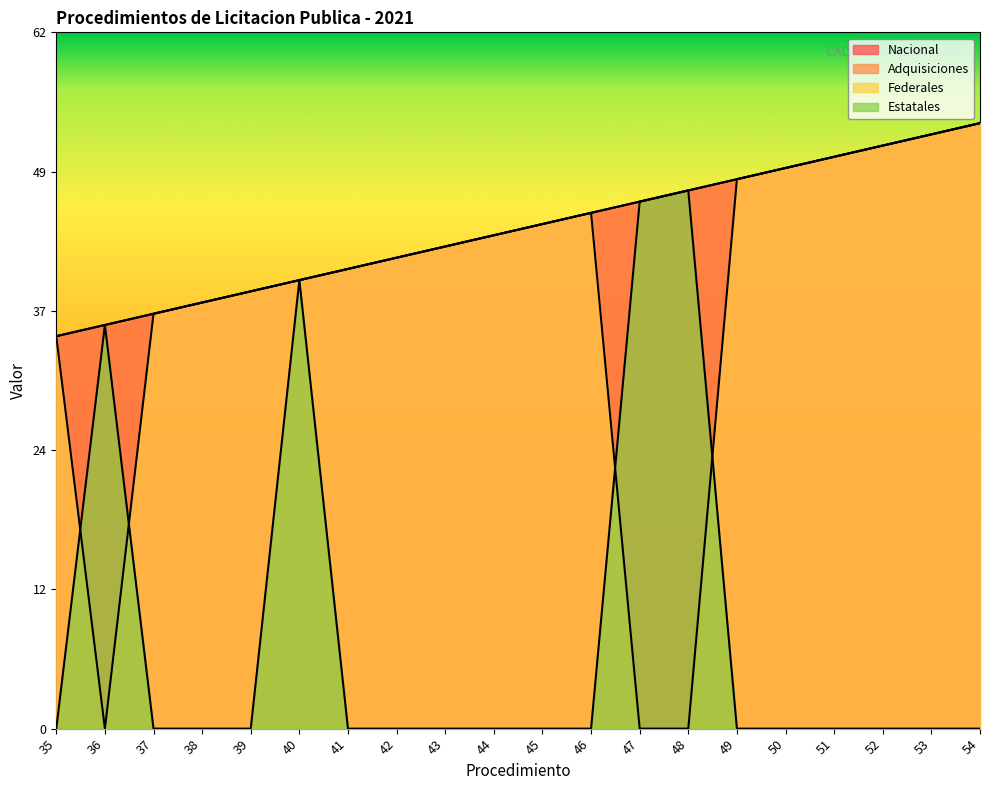

What is the difference between the maximum and minimum values in the Adquisiciones series?

19